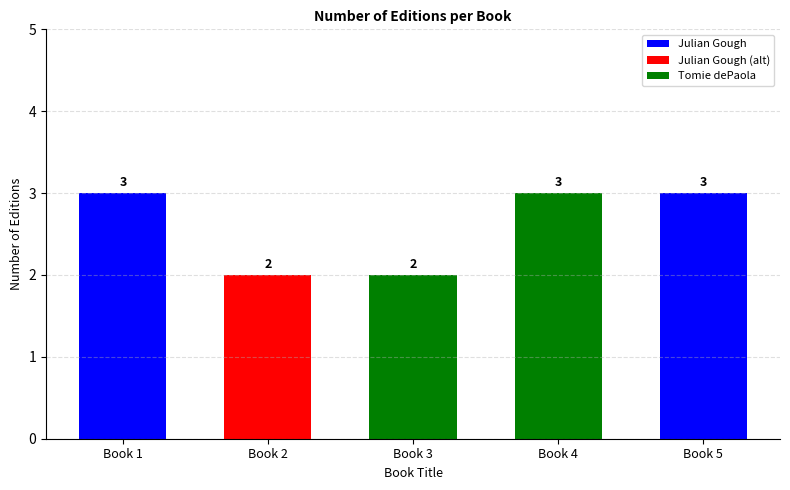

What is the sum of all values?

13